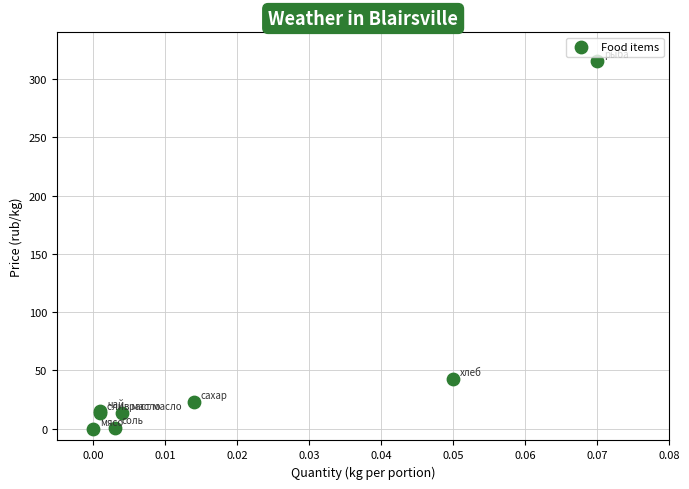

What Y value in the scatter plot is closest to 157?

42.9